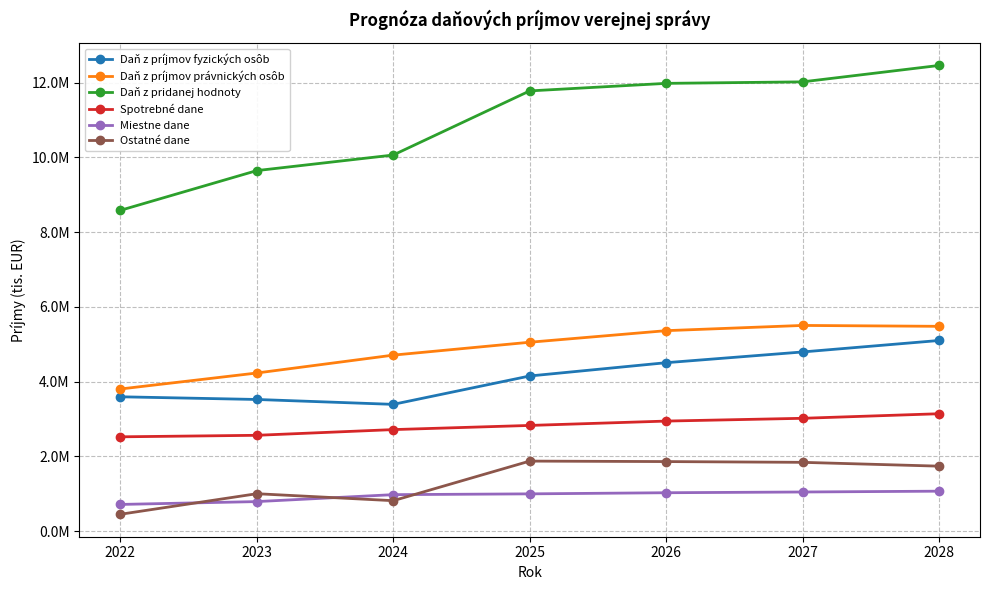

Does the chart have visible grid lines?

Yes